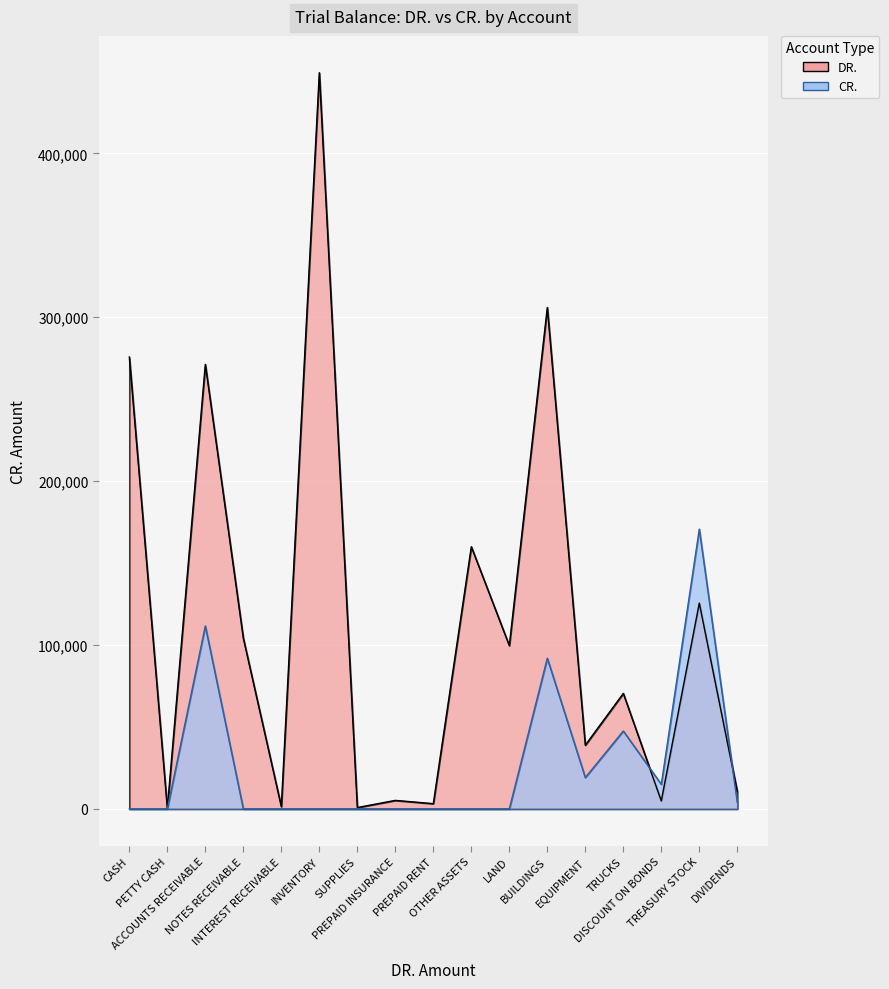

Where is the first local maximum for DR.?

ACCOUNTS RECEIVABLE